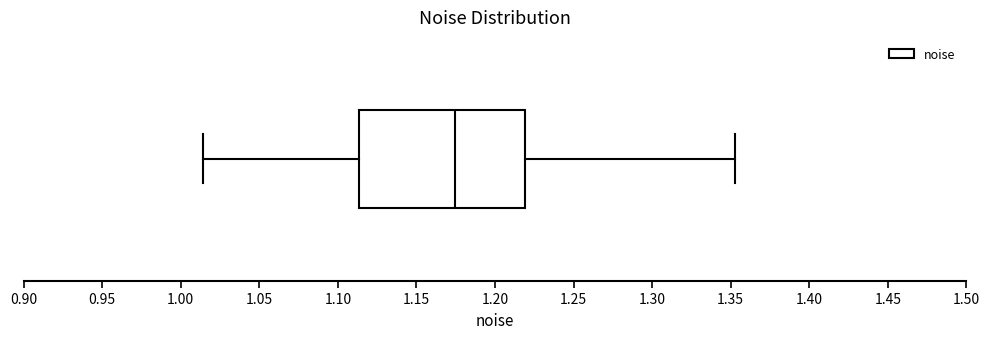

Where does the right whisker of the box end on the x-axis? The values are not printed on the chart, so give them approximately, as read against the axis.

1.355